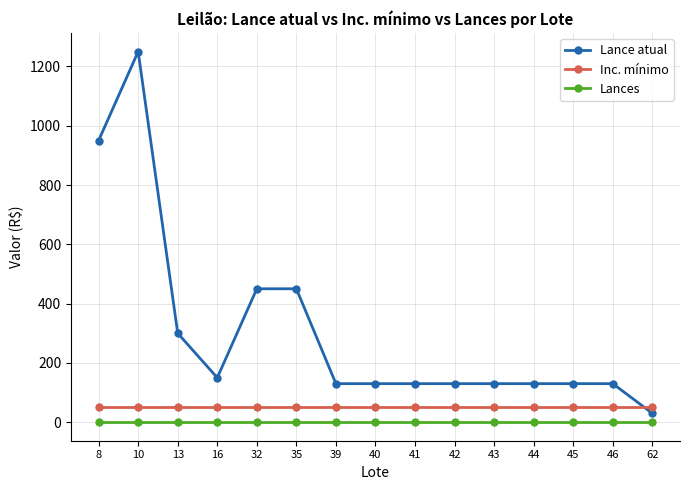

What is the average value of the Lance atual series?

308